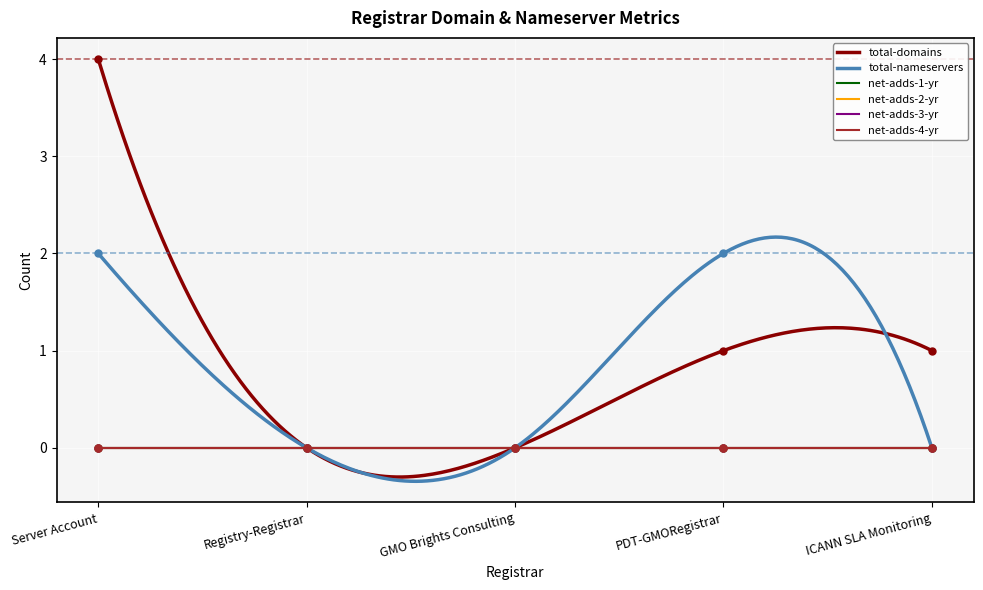

Count the number of categories in the chart.

5